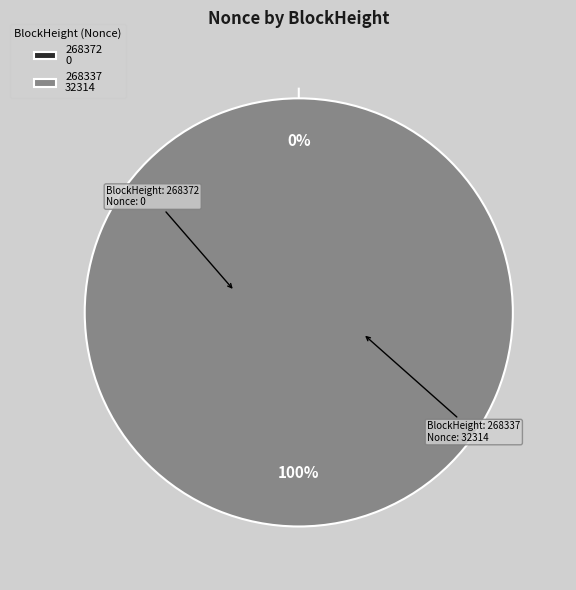

To the nearest percent, what is the difference between the largest and smallest slice percentages?

100%